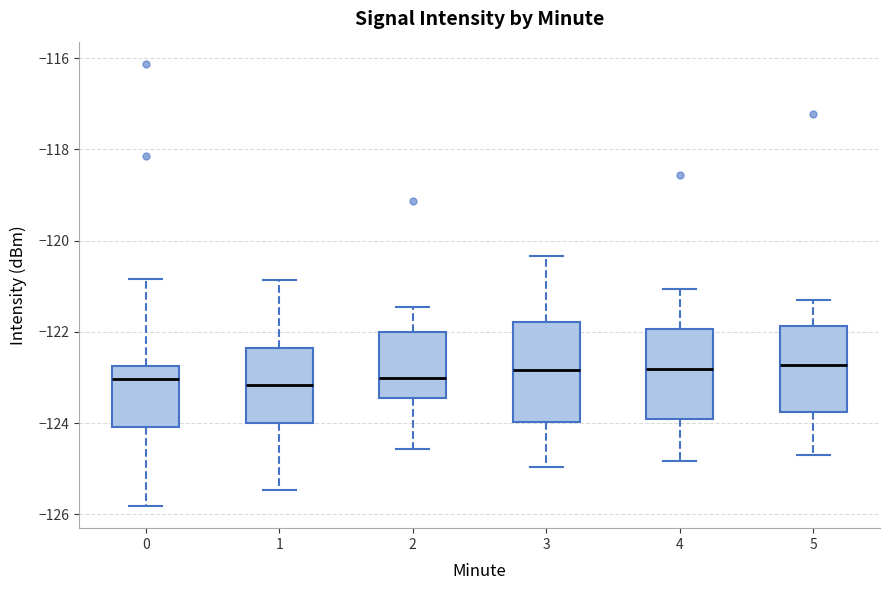

Reading left to right, transcribe this box plot: for each box, give where its median line is, the range the box spans, and where its two whiskers end, as read against the y-axis. The values are not printed on the chart, so give them approximately, as read against the axis.

0: median -123.0, box -124.0 to -122.8, whiskers -125.8 to -120.8
1: median -123.2, box -124.0 to -122.4, whiskers -125.4 to -120.8
2: median -123.0, box -123.4 to -122.0, whiskers -124.6 to -121.4
3: median -122.8, box -124.0 to -121.8, whiskers -125.0 to -120.4
4: median -122.8, box -124.0 to -122.0, whiskers -124.8 to -121.0
5: median -122.8, box -123.8 to -121.8, whiskers -124.8 to -121.4